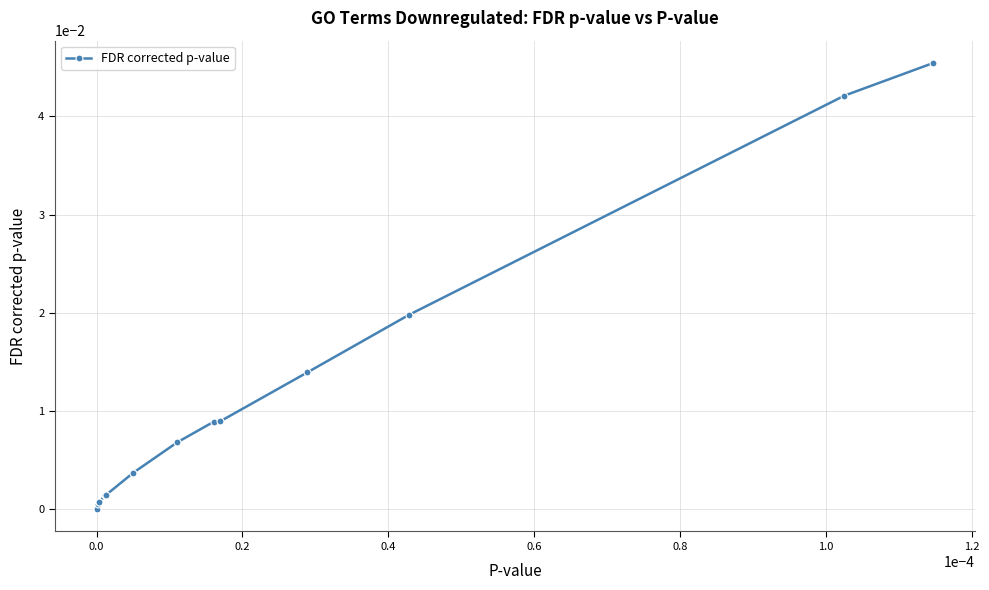

What is the sum of all values?

0.2